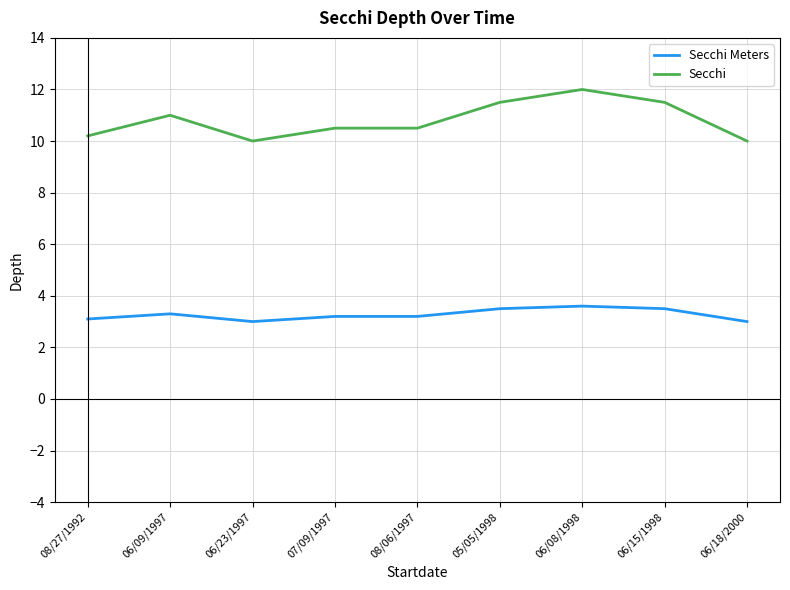

What is the minimum value shown in the chart?

3.0